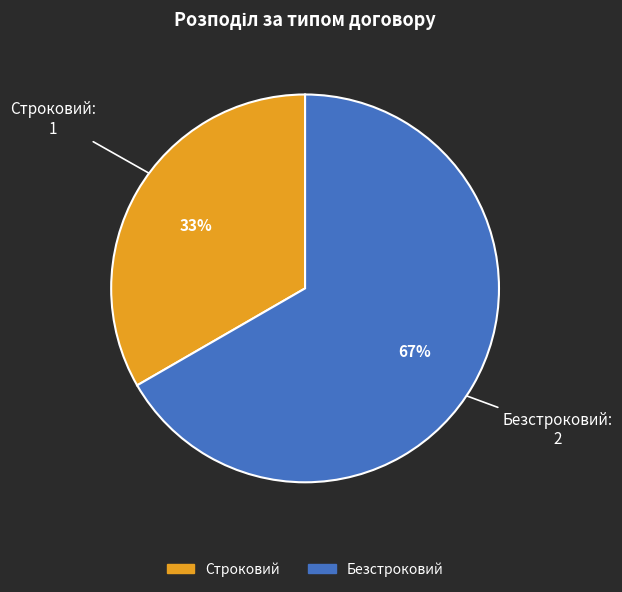

To the nearest percent, what portion does Безстроковий represent?

67%